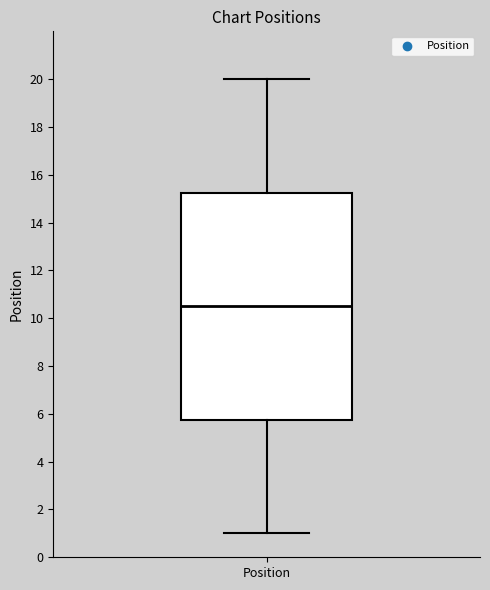

Where does the upper whisker of the box for Position end on the y-axis? The values are not printed on the chart, so give them approximately, as read against the axis.

20.0